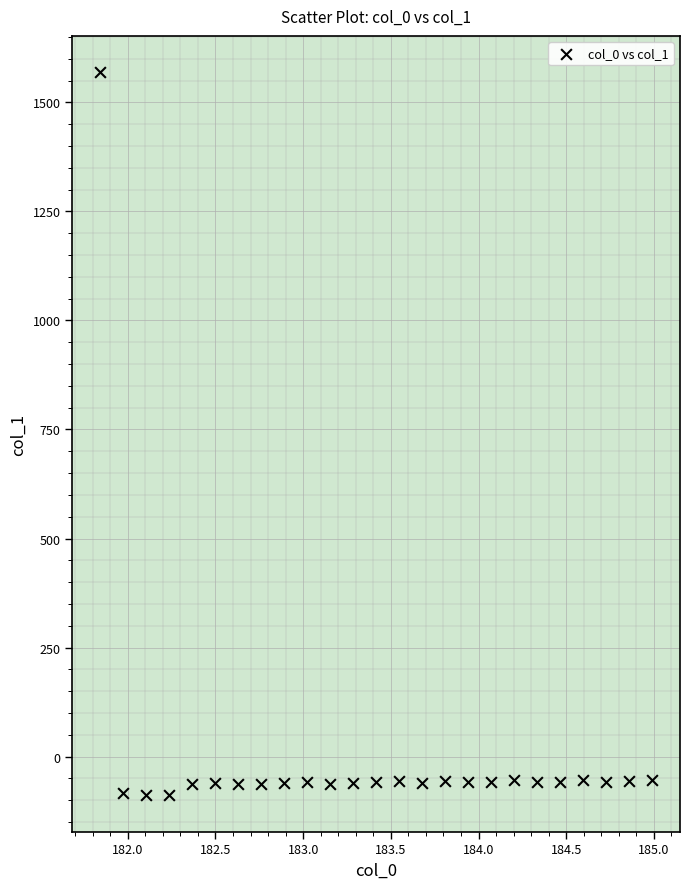

What is the range of X values (max minus min)?

3.1